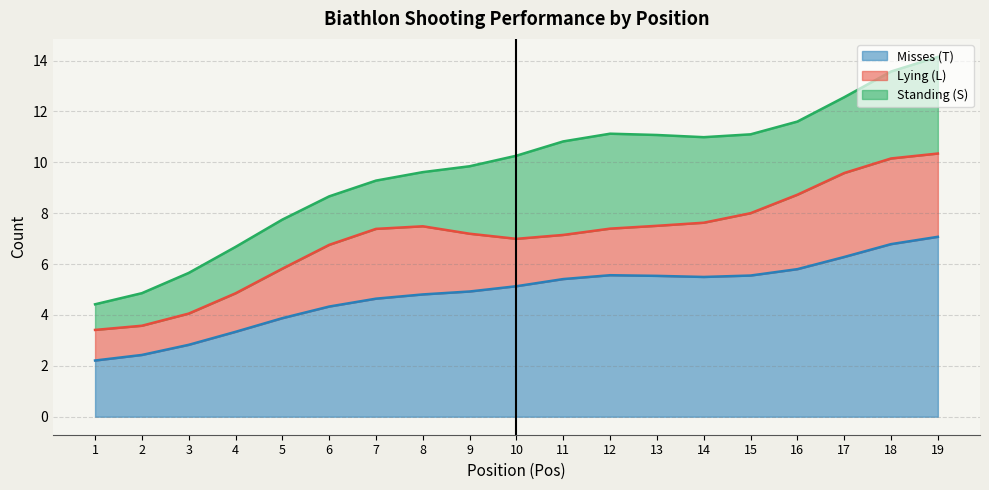

The value of Misses (T) at 15 is 8. True or false?

False